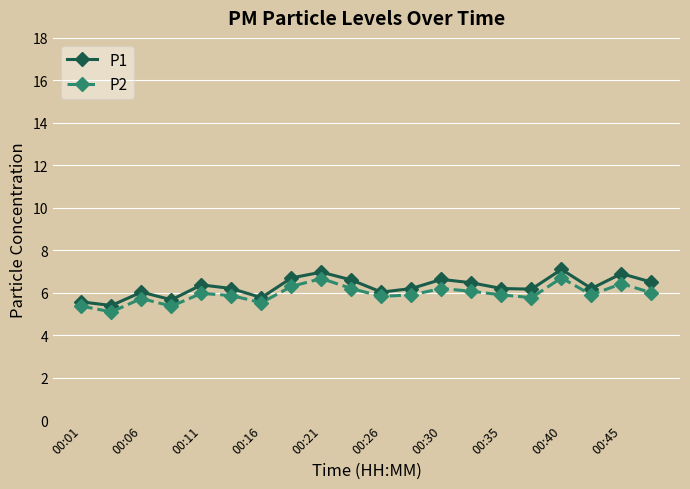

What is the greatest value displayed?

7.1